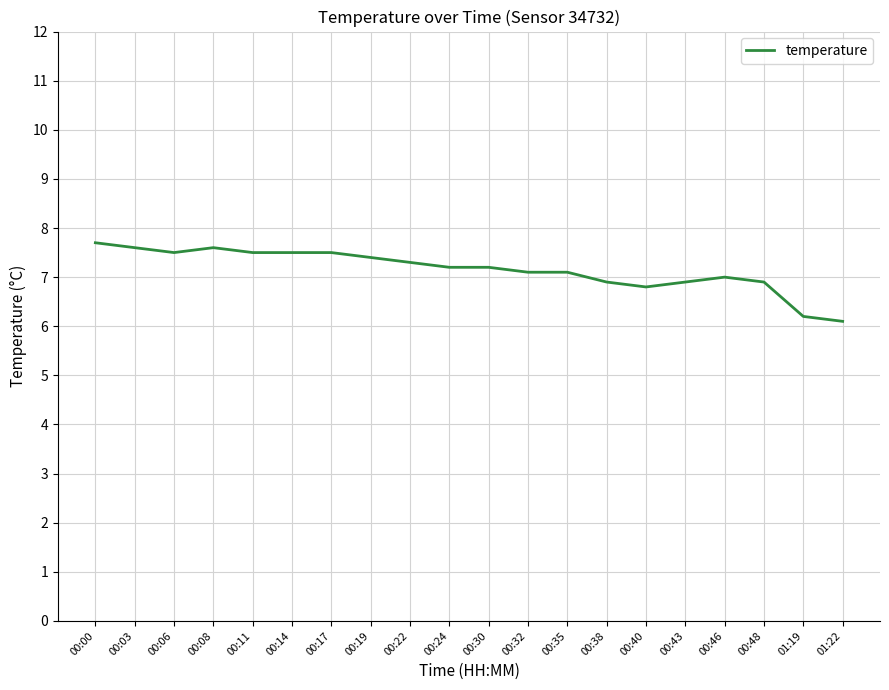

Which has a higher value, 00:35 or 00:00?

00:00